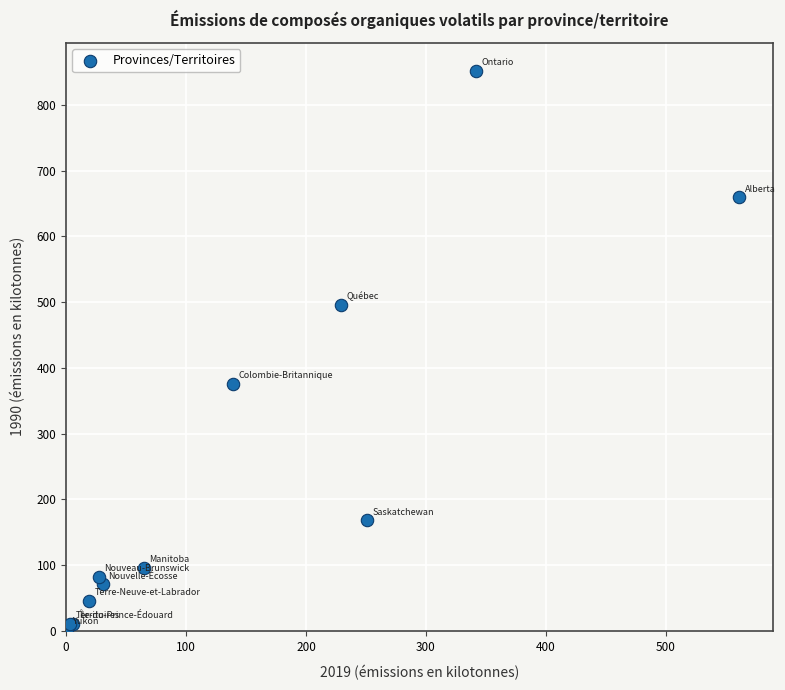

What Y value in the scatter plot is closest to 427?

376.3